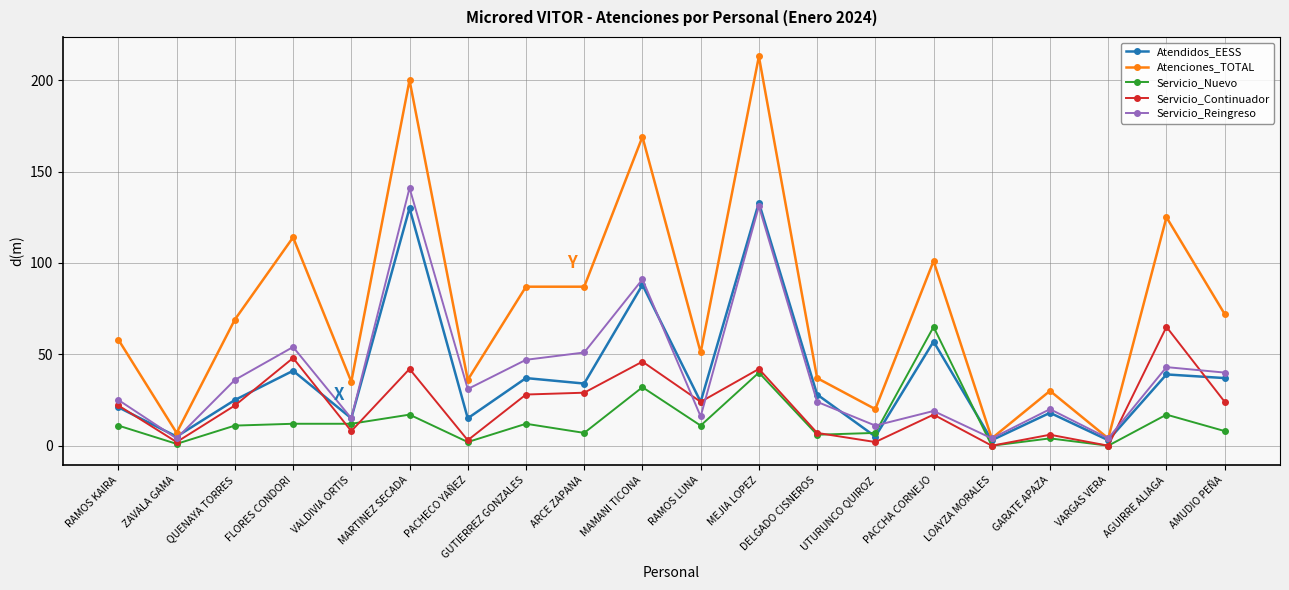

What is the average value of the Servicio_Continuador series?

22